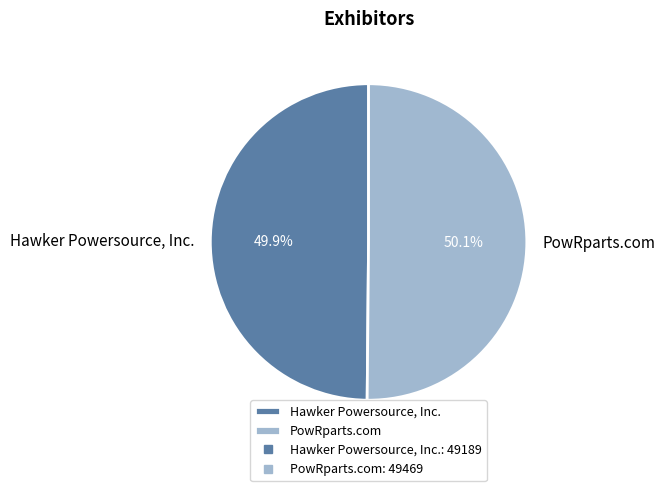

Does any single category account for the majority?

Yes